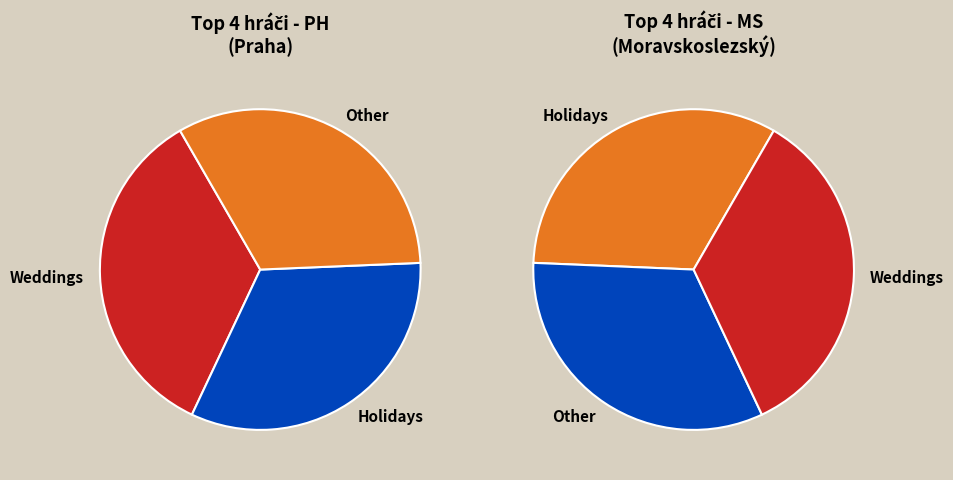

The Morávek Jindřich slice represents 1% of the pie. True or false?

False